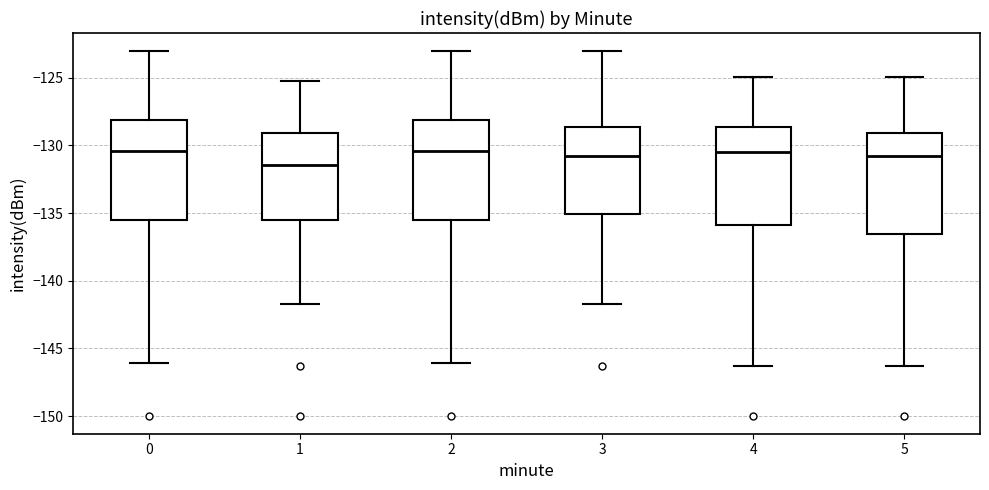

Where does the median line of the box at x = 5 sit on the y-axis? The values are not printed on the chart, so give them approximately, as read against the axis.

-131.0